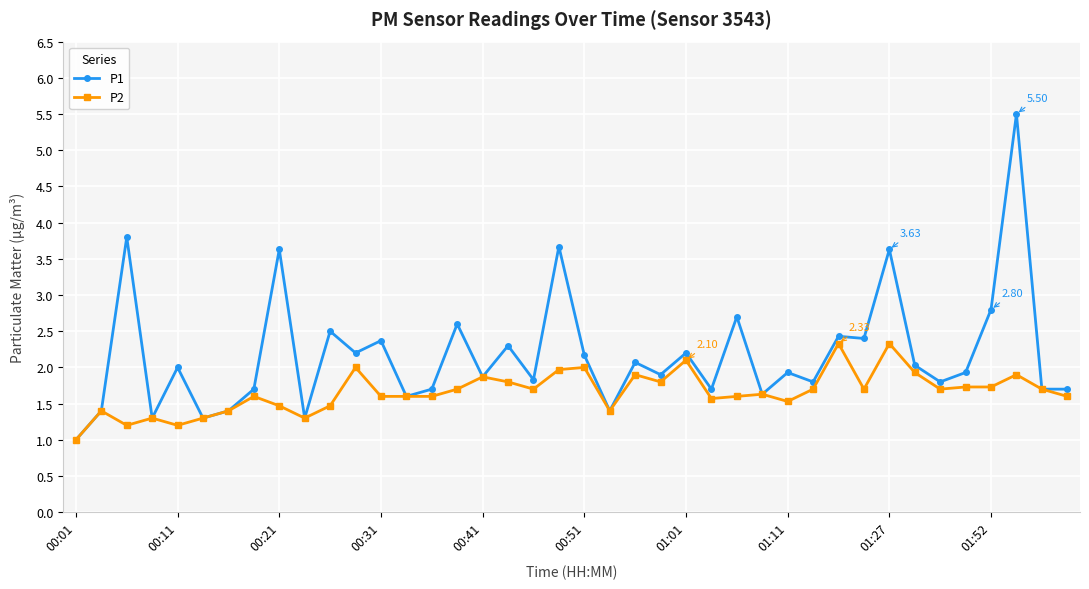

True or false: P1 has more than 2 points higher than both neighbors.

True